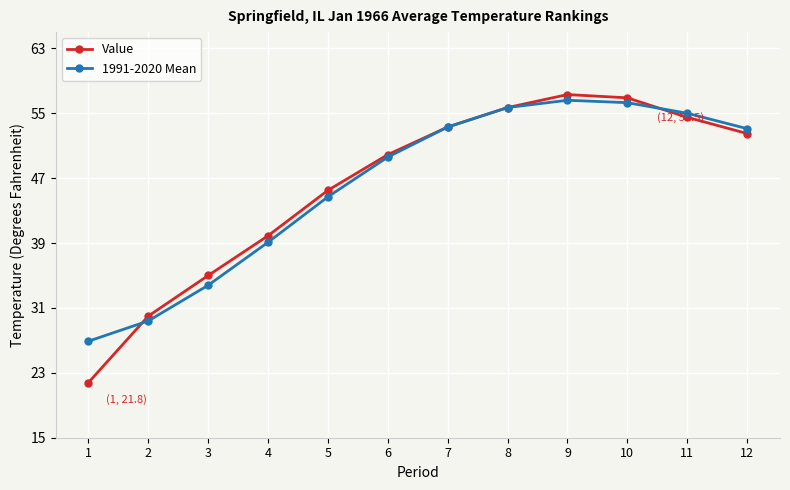

What is the difference between the highest and lowest values at 12?

0.6